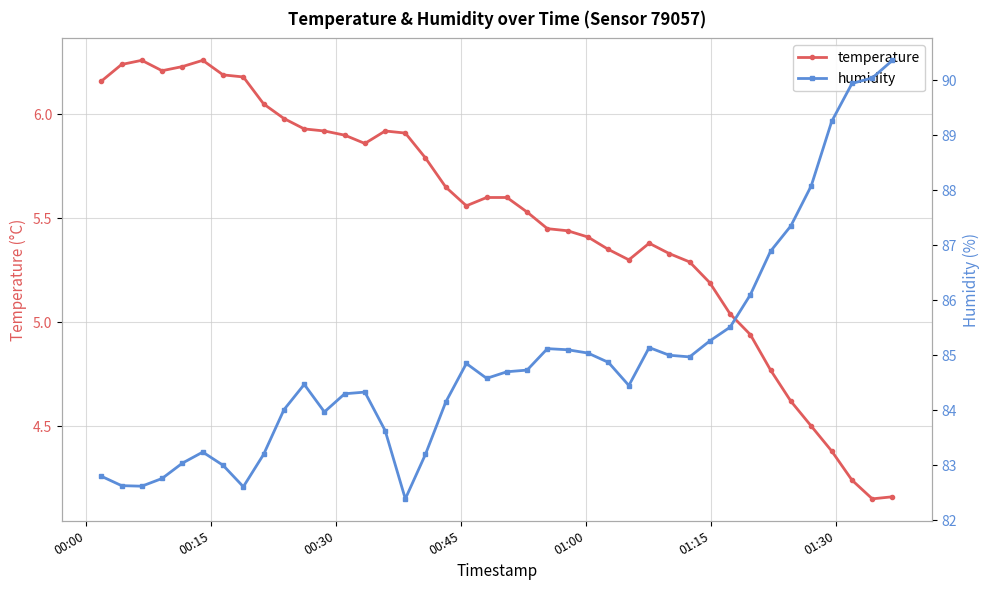

True or false: temperature has more than 2 interior local peaks.

True